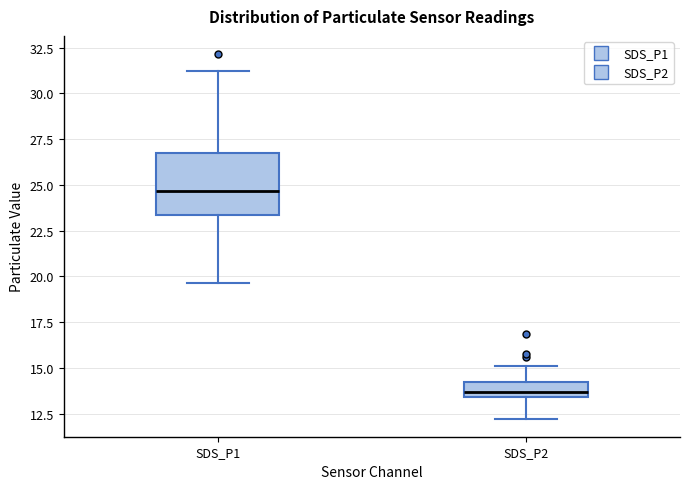

Reading left to right, transcribe this box plot: for each box, give where its median line is, the range the box spans, and where its two whiskers end, as read against the y-axis. The values are not printed on the chart, so give them approximately, as read against the axis.

SDS_P1: median 24.5, box 23.5 to 26.5, whiskers 19.5 to 31.0
SDS_P2: median 13.5 (just above the box's lower edge), box 13.5 to 14.0, whiskers 12.0 to 15.0